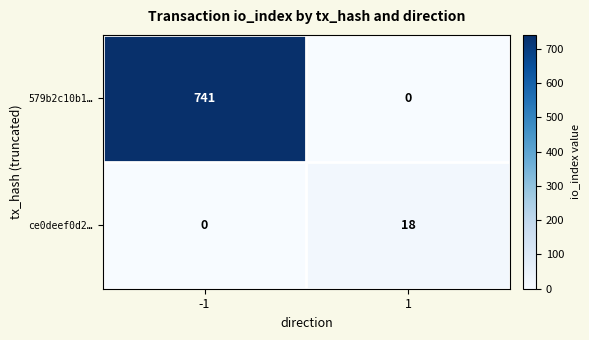

What is the difference between the 579b2c10b1… values at -1 and 1?

741